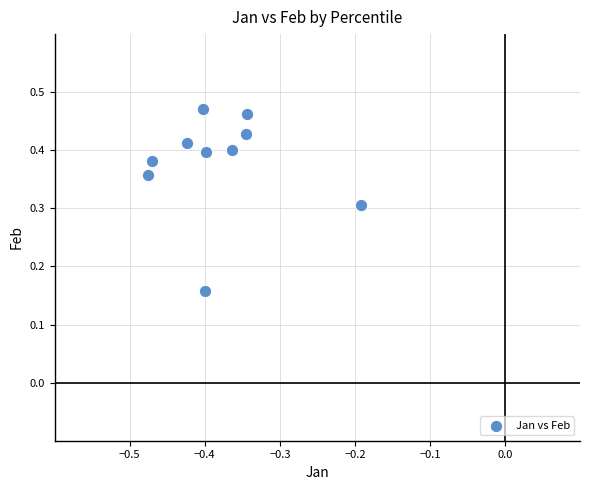

What is the average X value?

-0.4